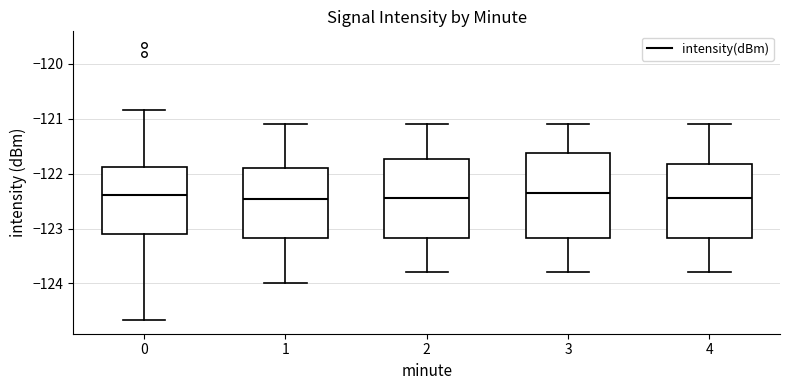

Where does the median line of the box at x = 1 sit on the y-axis? The values are not printed on the chart, so give them approximately, as read against the axis.

-122.5